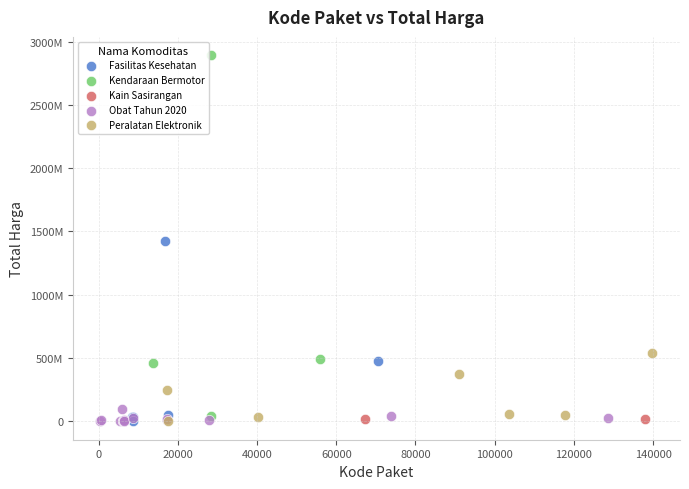

What are all the series names shown in the legend?

Fasilitas Kesehatan, Kendaraan Bermotor, Kain Sasirangan, Obat Tahun 2020, Peralatan Elektronik